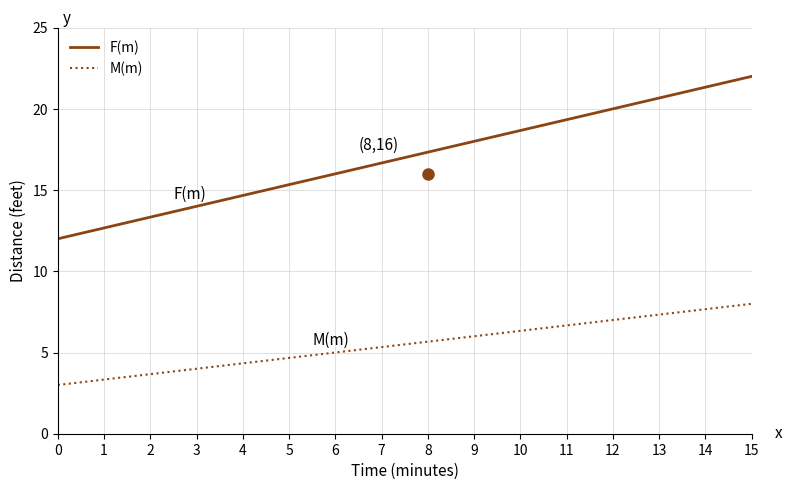

List the series in order of their overall mean, highest first.

F(m), M(m)